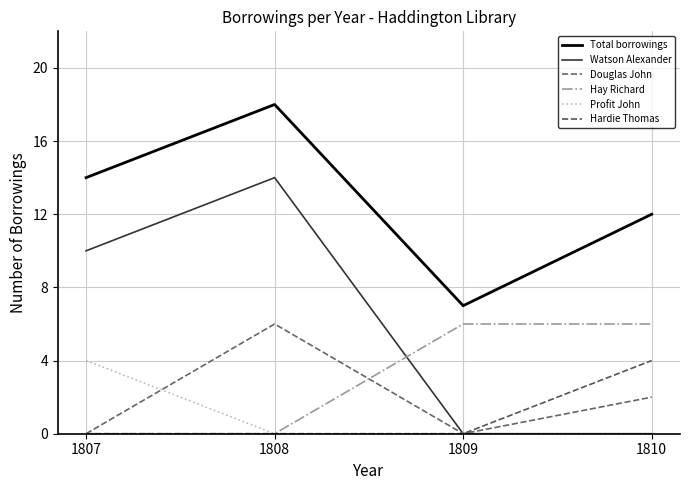

Reading left to right, extract all data points from this chart.

Total borrowings: 1807=14	1808=18	1809=7	1810=12
Watson Alexander: 1807=10	1808=14	1809=0	1810=0
Douglas John: 1807=0	1808=6	1809=0	1810=2
Hay Richard: 1807=0	1808=0	1809=6	1810=6
Profit John: 1807=4	1808=0	1809=0	1810=0
Hardie Thomas: 1807=0	1808=0	1809=0	1810=4